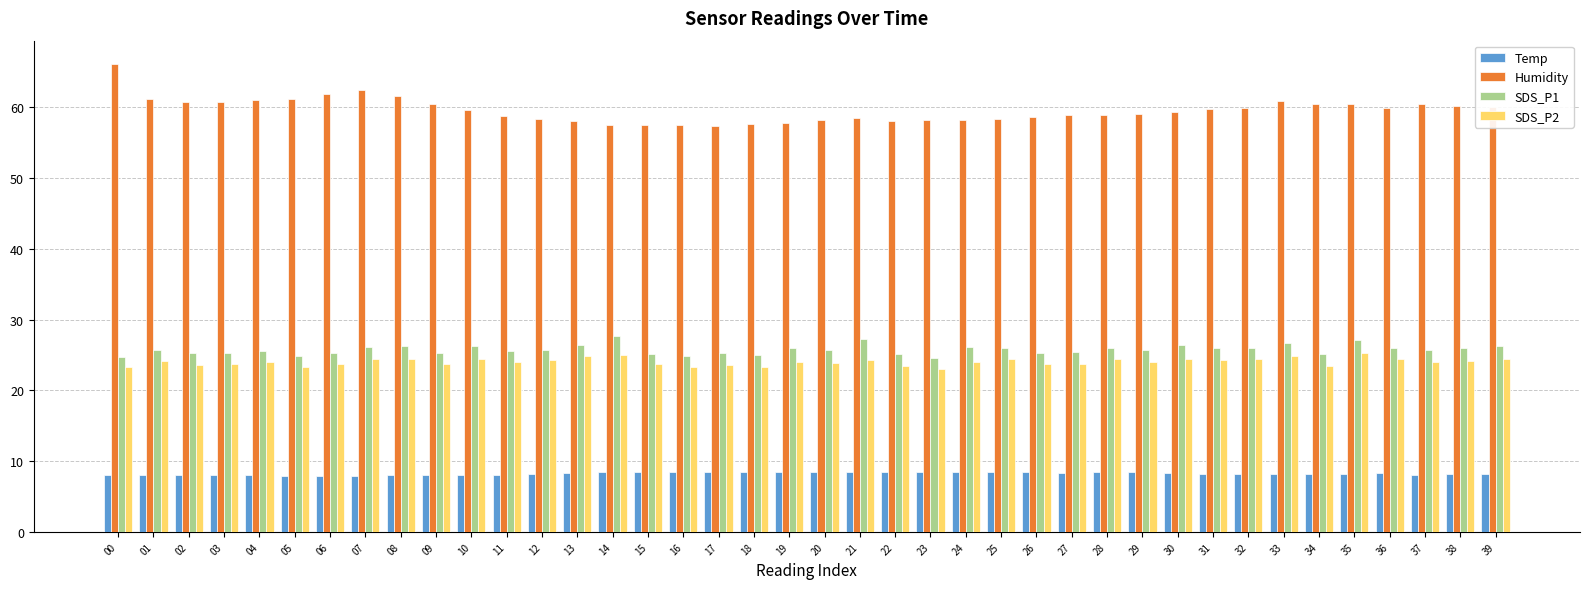

What is the lowest value of the SDS_P2 series?

23.0